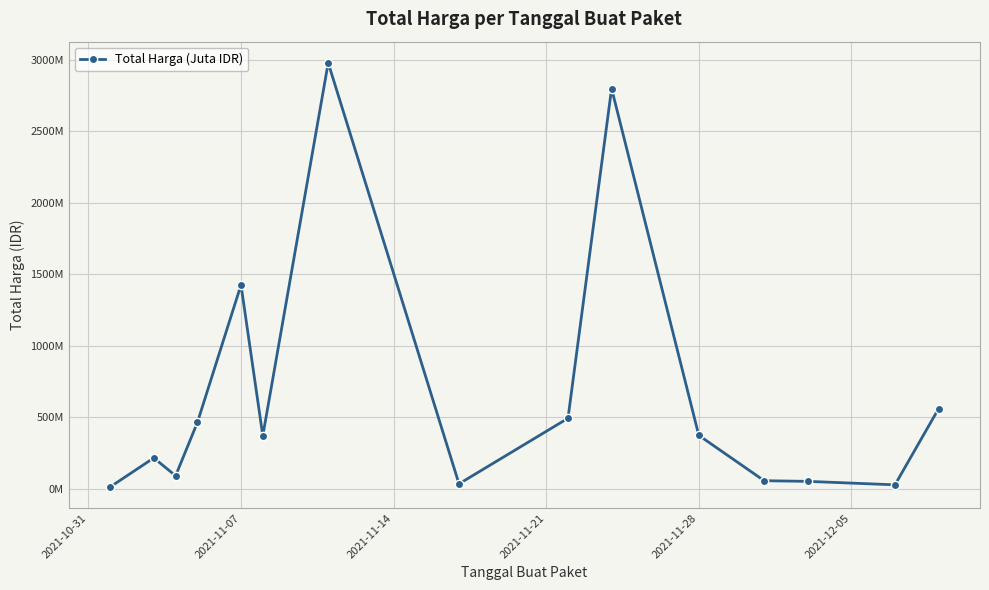

Is this an area chart (filled region under the line)?

No